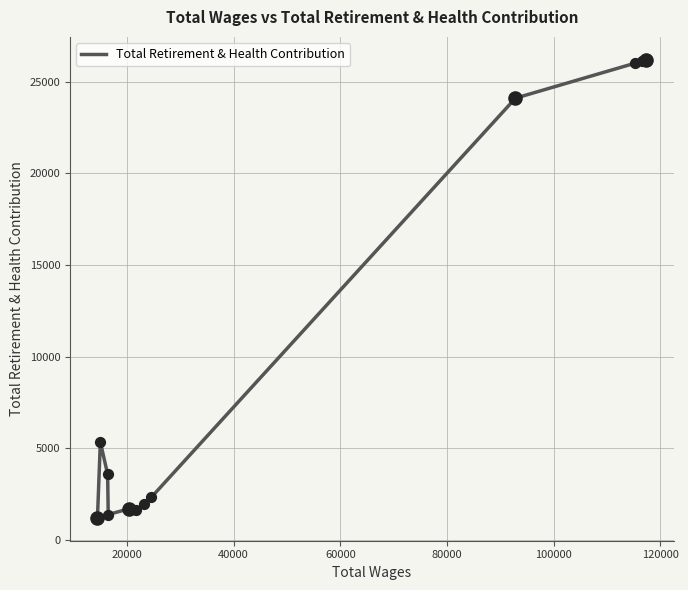

What is the maximum value shown in the chart?

26186